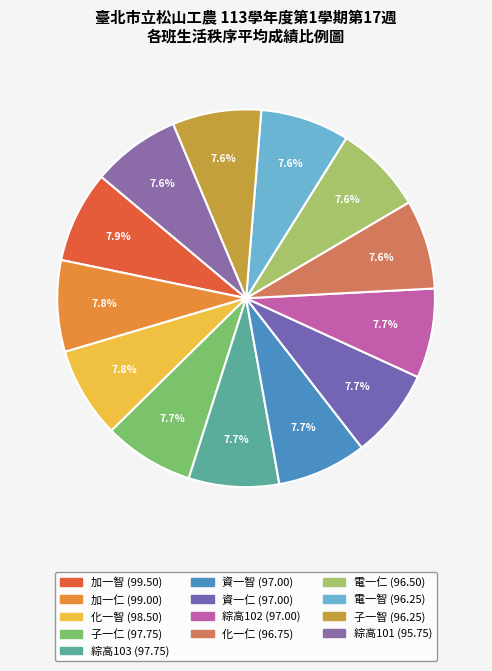

Is it true that 電一仁 is 8% of the pie?

True